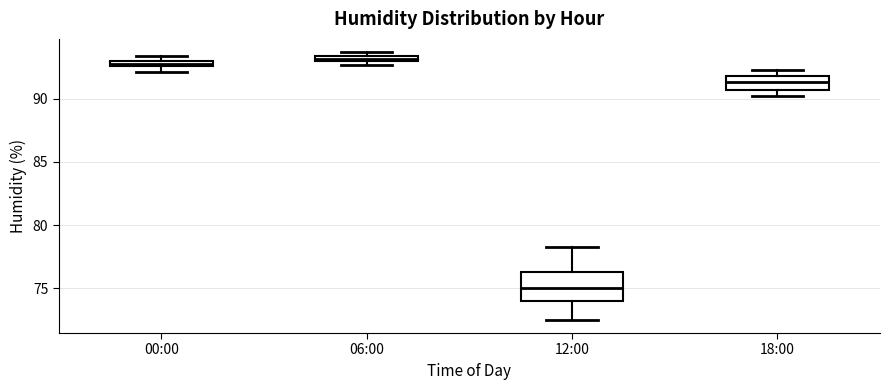

Comparing the boxes themselves (not the whiskers), which one is the tallest?

12:00